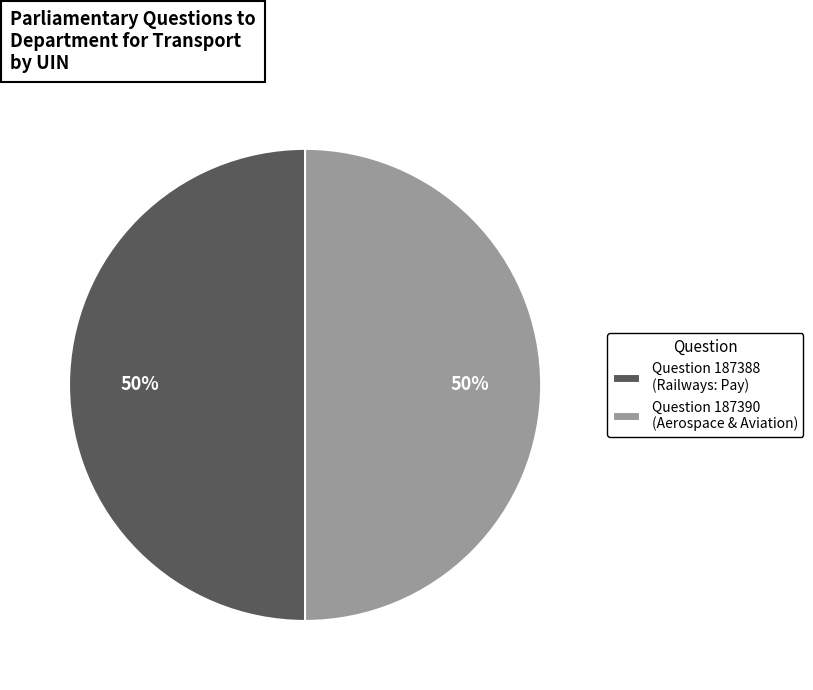

To the nearest percent, what percentage of the pie is Question 187388 (Railways: Pay)?

50%